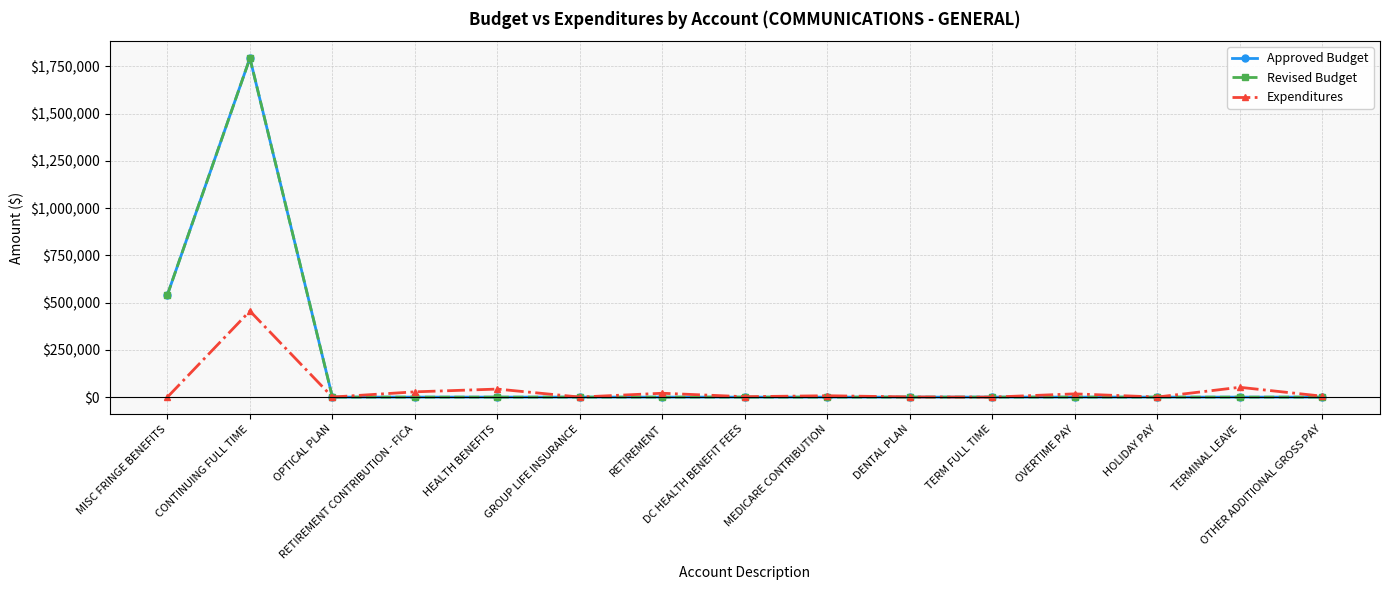

What is the smallest value displayed?

-35.0